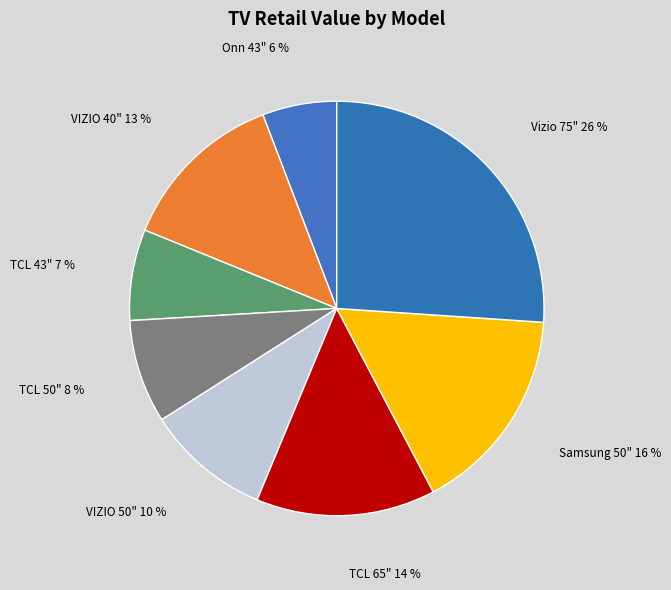

Does TCL 50" account for over 50% of the chart?

No